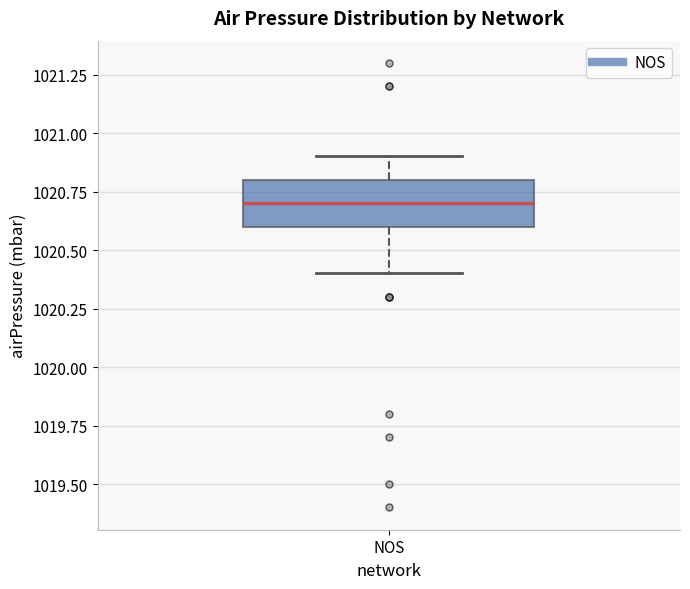

Transcribe this box plot: give where the median line is, the range the box spans, and where the two whiskers end, as read against the y-axis. The values are not printed on the chart, so give them approximately, as read against the axis.

median 1020.7, box 1020.6 to 1020.8, whiskers 1020.4 to 1020.9